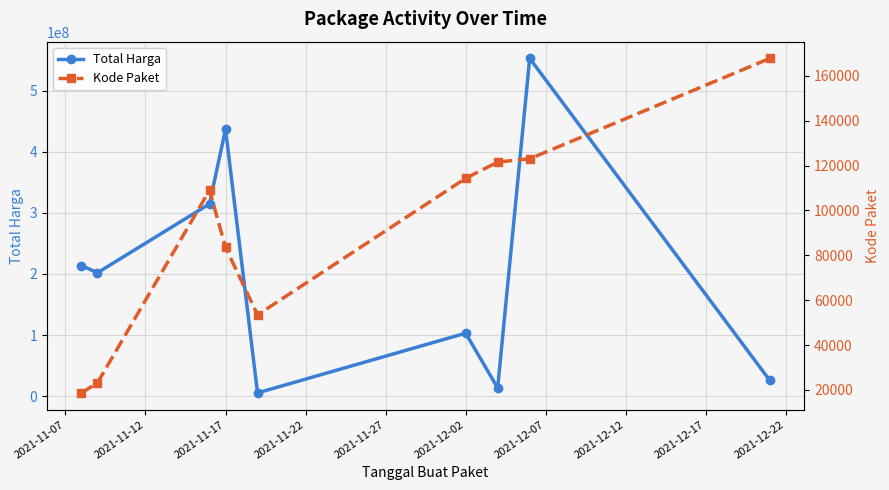

Which series changed the most between 2021-11-12 and 2021-11-27?

Total Harga